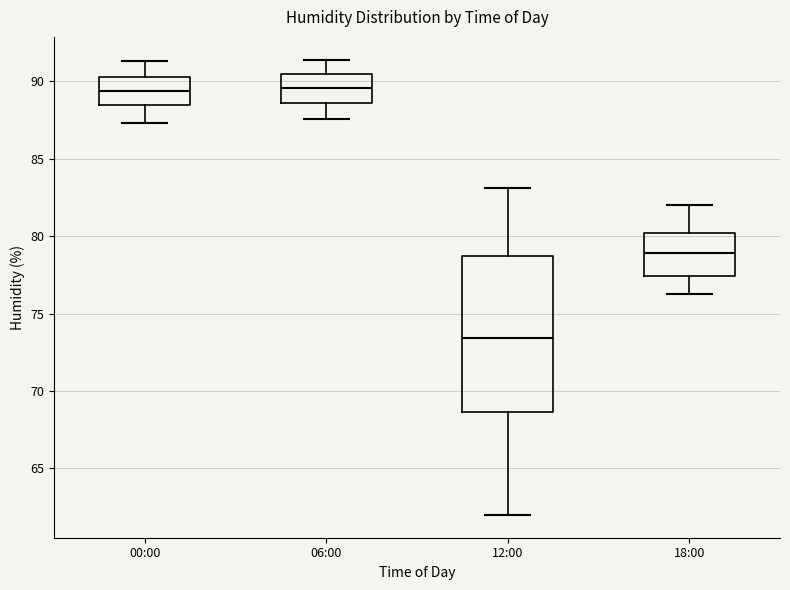

Reading left to right, transcribe this box plot: for each box, give where its median line is, the range the box spans, and where its two whiskers end, as read against the y-axis. The values are not printed on the chart, so give them approximately, as read against the axis.

00:00: median 89.5, box 88.5 to 90.5, whiskers 87.5 to 91.5
06:00: median 89.5, box 88.5 to 90.5, whiskers 87.5 to 91.5
12:00: median 73.5, box 68.5 to 79.0, whiskers 62.0 to 83.0
18:00: median 79.0, box 77.5 to 80.0, whiskers 76.5 to 82.0